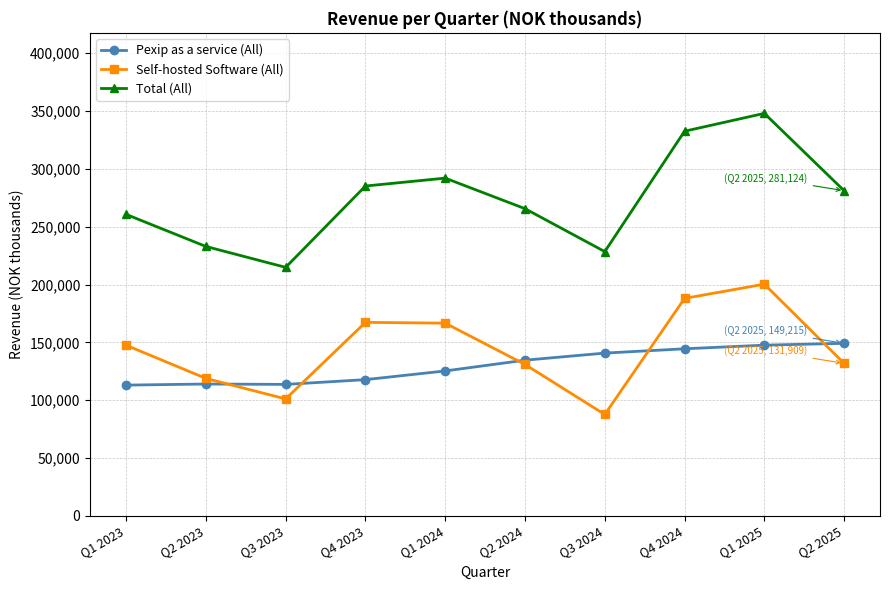

Which series has the largest range (max minus min)?

Total (All)